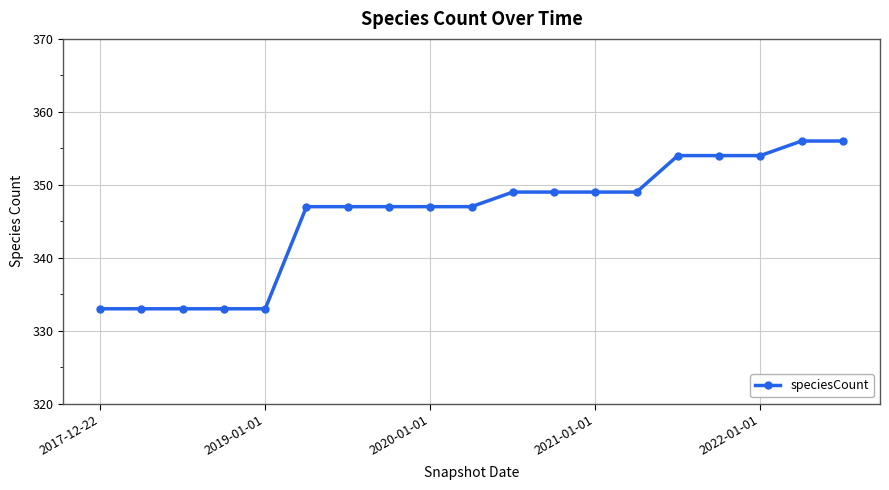

What is the average value?

346